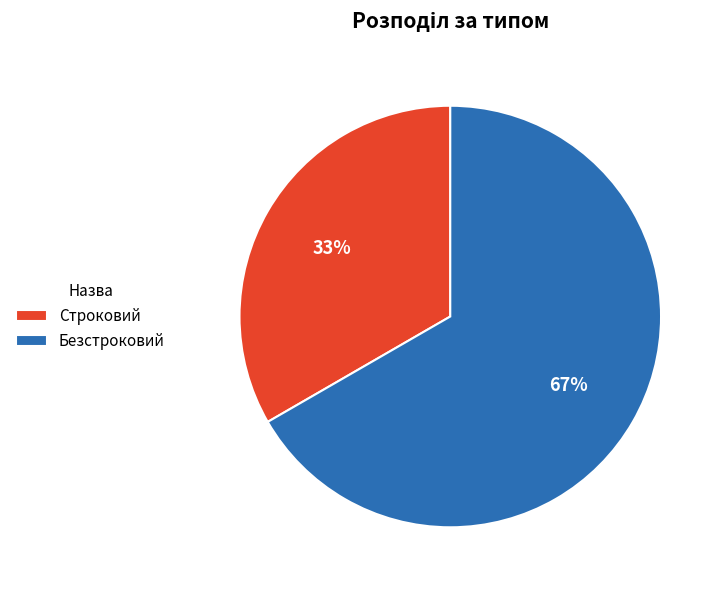

Which category accounts for the majority?

Безстроковий